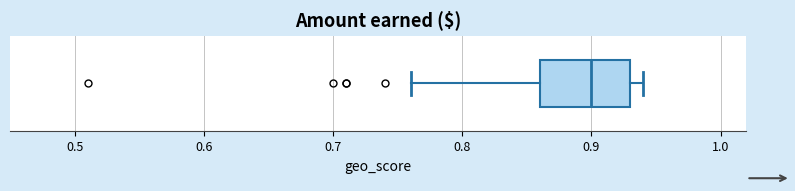

Read this box plot against the x-axis: the position of the median line, the range covered by the box, and the ends of both whiskers. The values are not printed on the chart, so give them approximately, as read against the axis.

median 0.90, box 0.86 to 0.93, whiskers 0.76 to 0.94